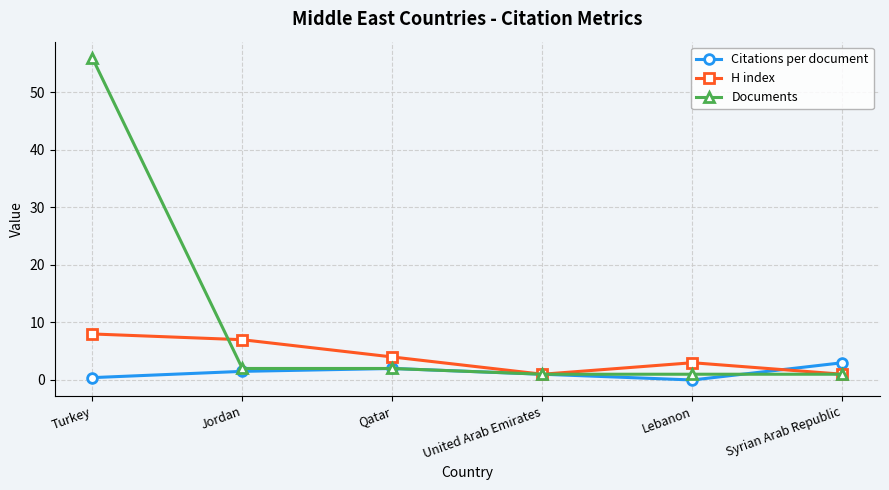

The value of Documents at Turkey is 25.9. True or false?

False